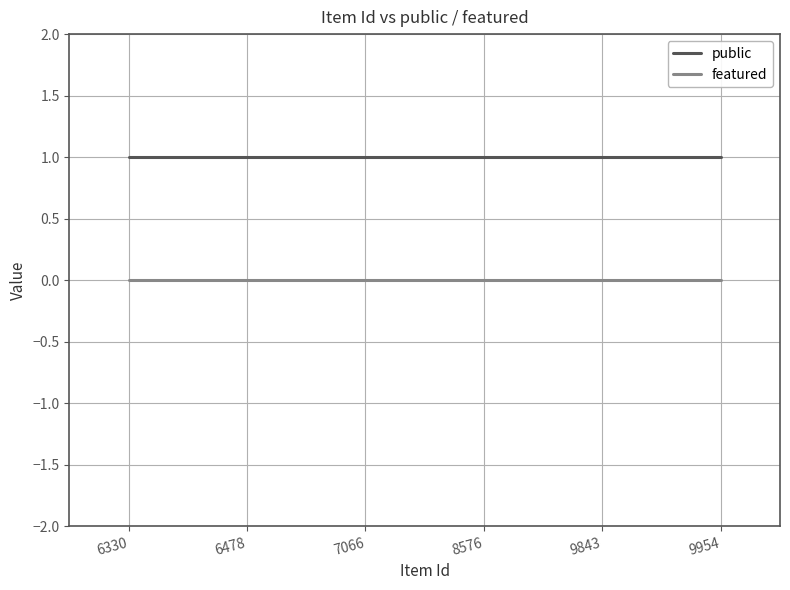

Reading left to right, extract all data points from this chart.

public: 1	1	1	1	1	1
featured: 0	0	0	0	0	0